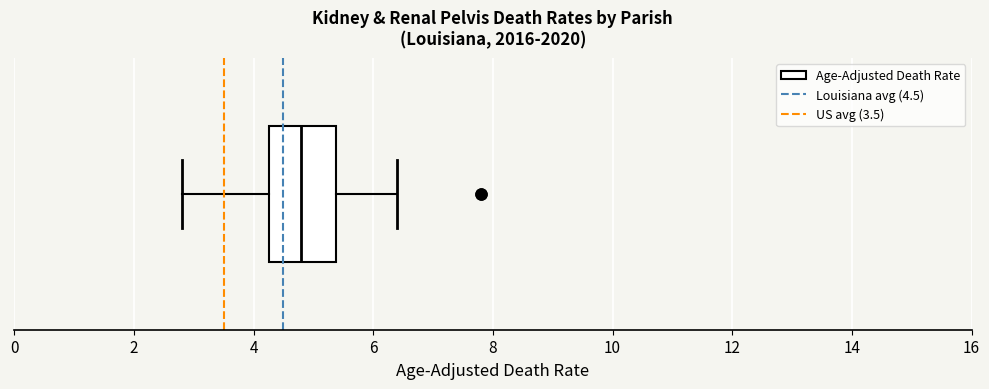

Transcribe this box plot: give where the median line is, the range the box spans, and where the two whiskers end, as read against the x-axis. The values are not printed on the chart, so give them approximately, as read against the axis.

median 4.8, box 4.2 to 5.4, whiskers 2.8 to 6.4